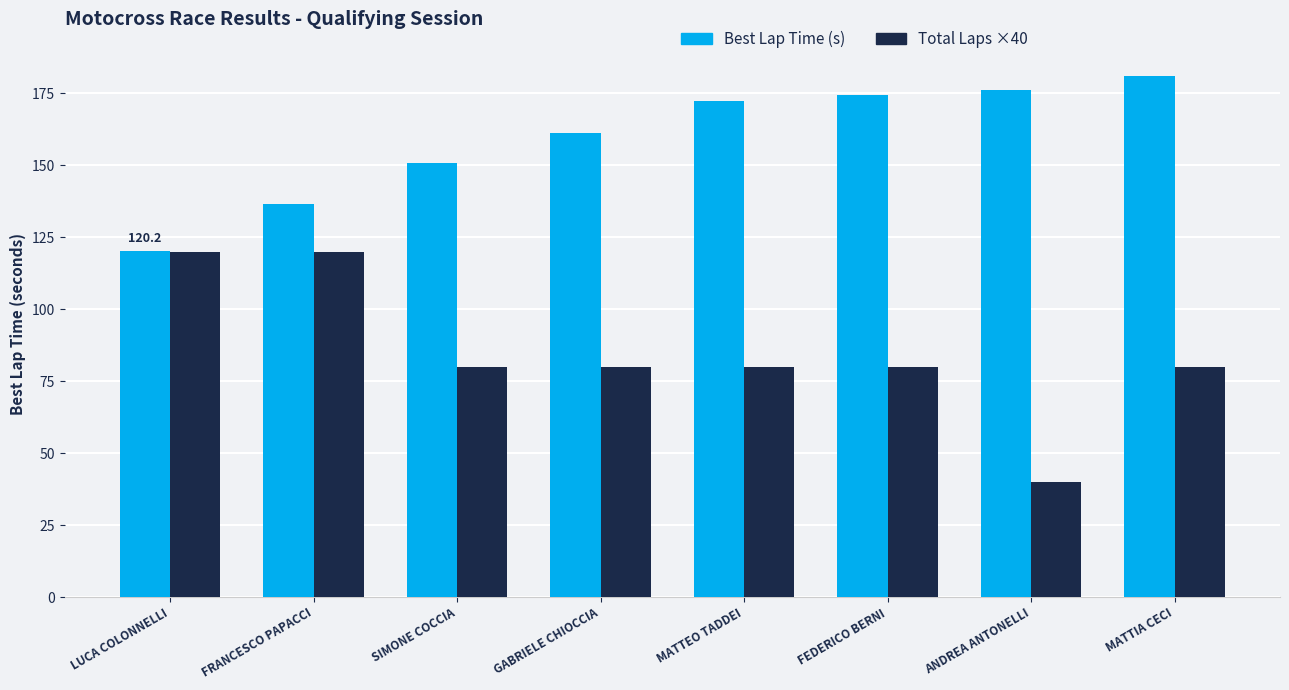

Count the number of categories in the chart.

8